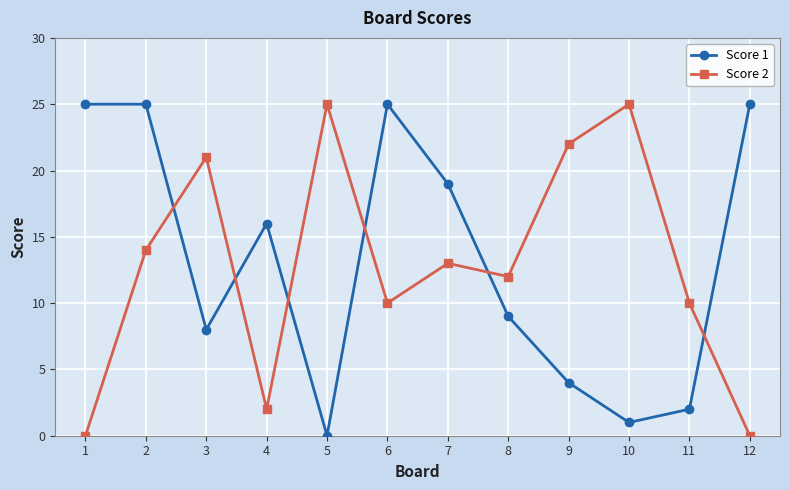

What is the sum of the Score 2 values at 1 and 7?

13